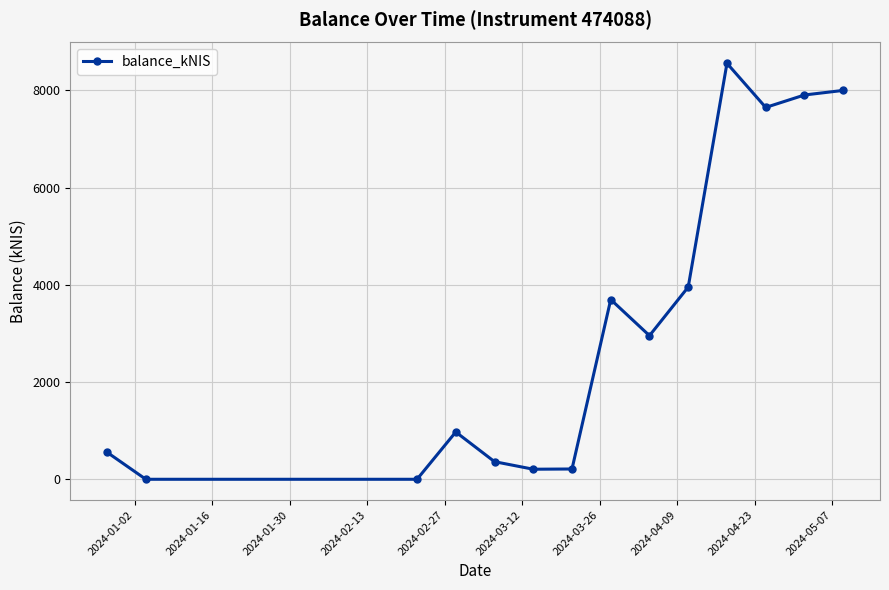

What is the difference between the second highest and minimum values?

7996.4